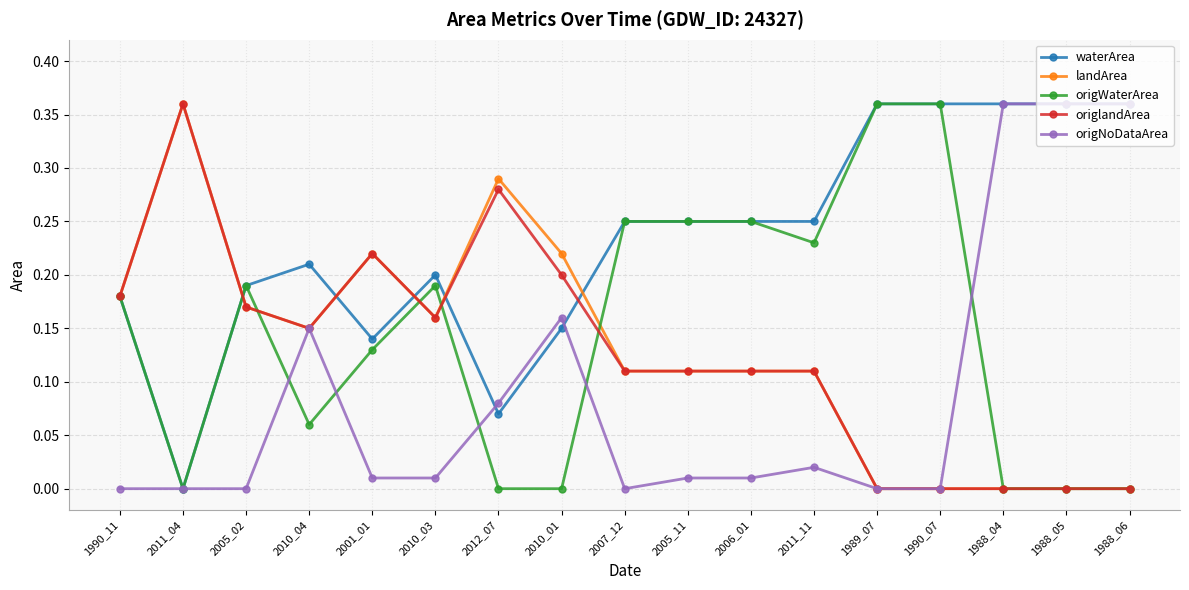

Where is the first local minimum for waterArea?

2011_04